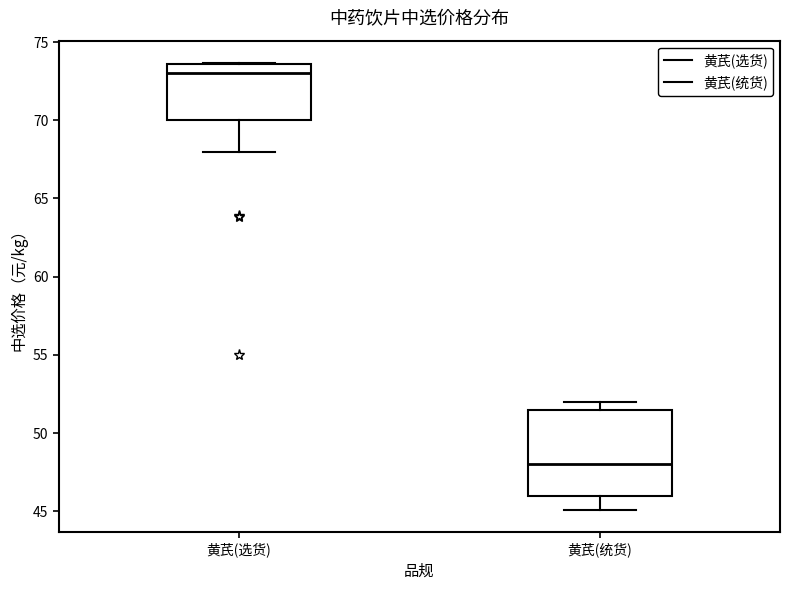

Where is the lower edge of the box for 黄芪(选货) on the y-axis? The values are not printed on the chart, so give them approximately, as read against the axis.

70.0